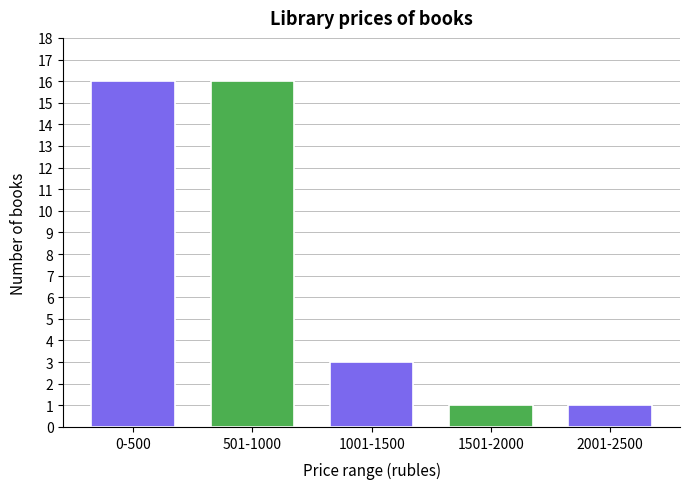

Reading right to left, extract all data points from this chart.

1	1	3	16	16